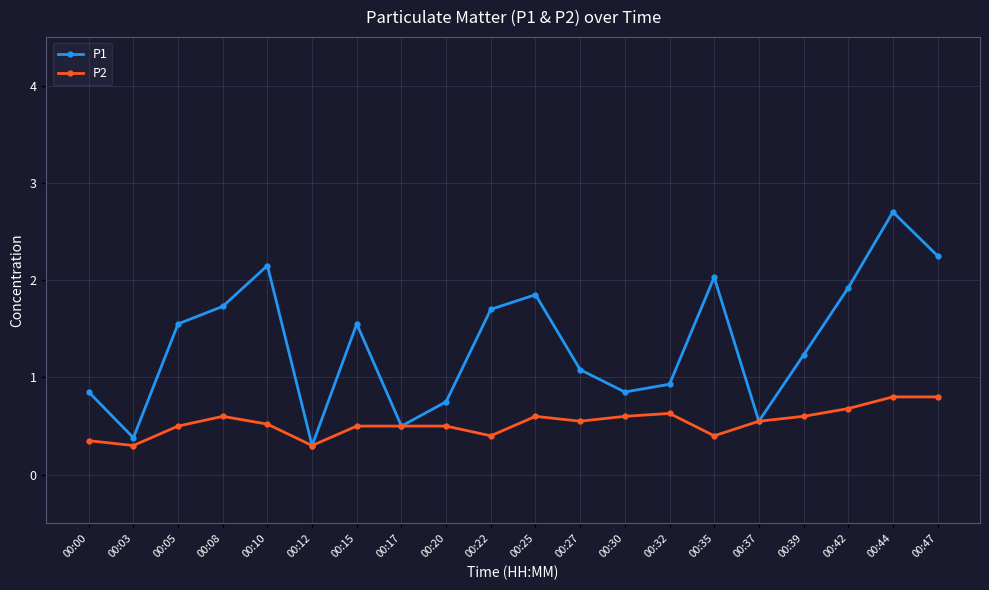

The value of P2 at 00:00 is 0.3. True or false?

True